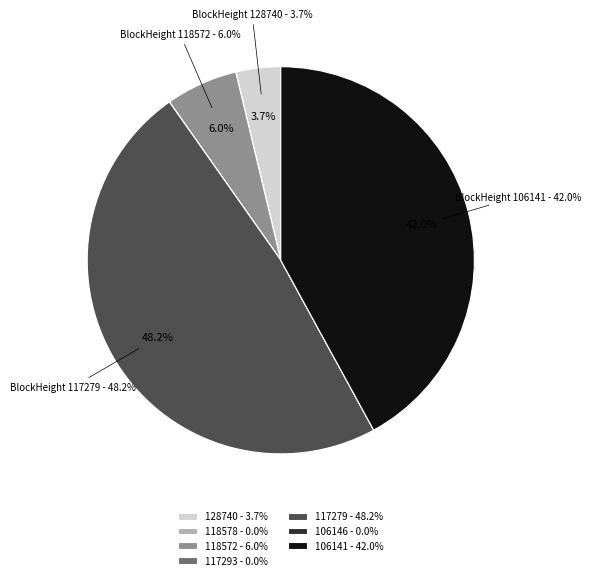

To the nearest percent, what percentage of the pie is 118572?

6%